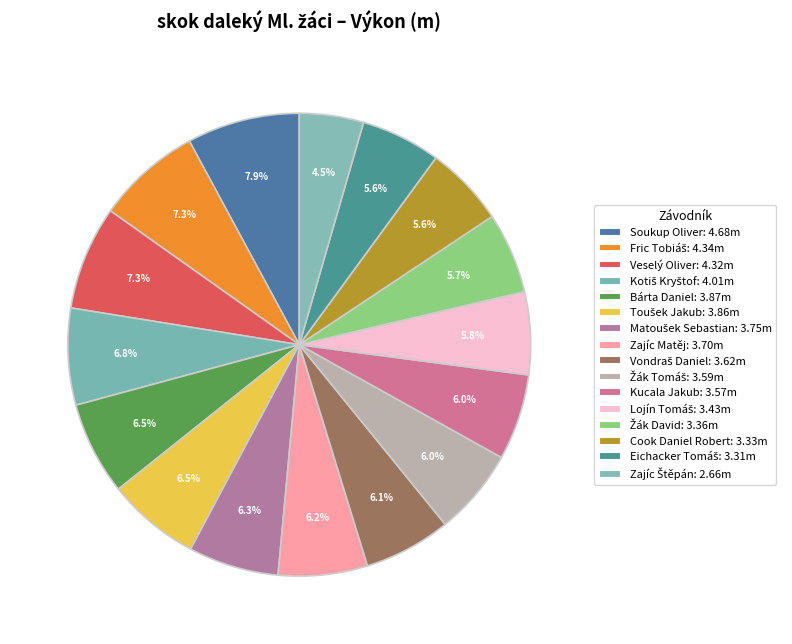

True or false: Žák David accounts for 6% of the total.

True